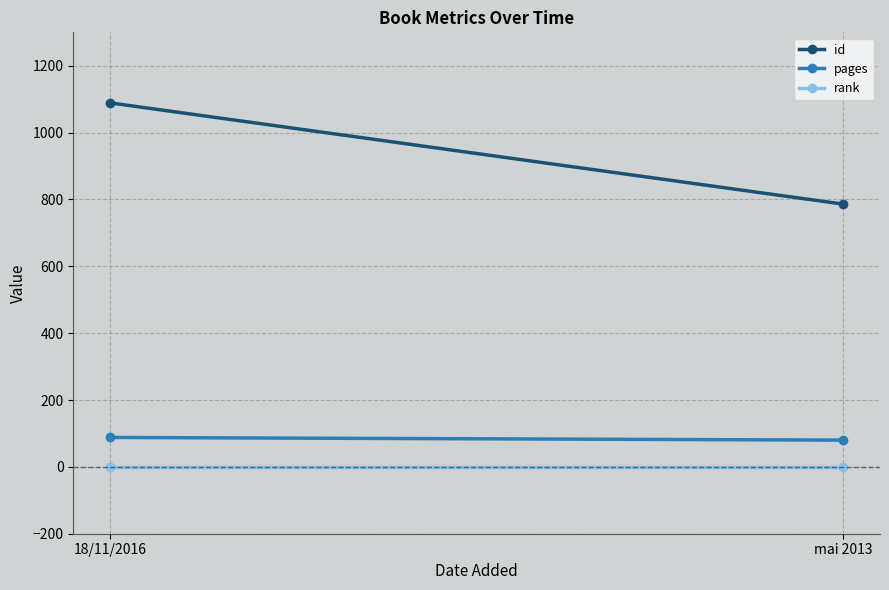

Which series has the largest range (max minus min)?

id